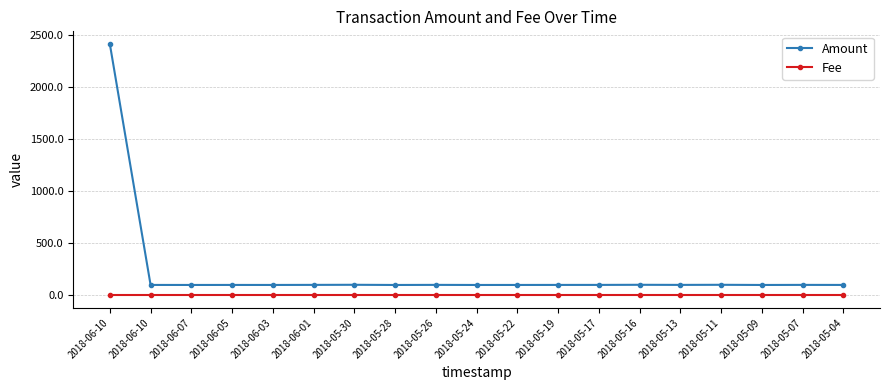

Where is Amount nearest to the value 1257?

2018-05-30